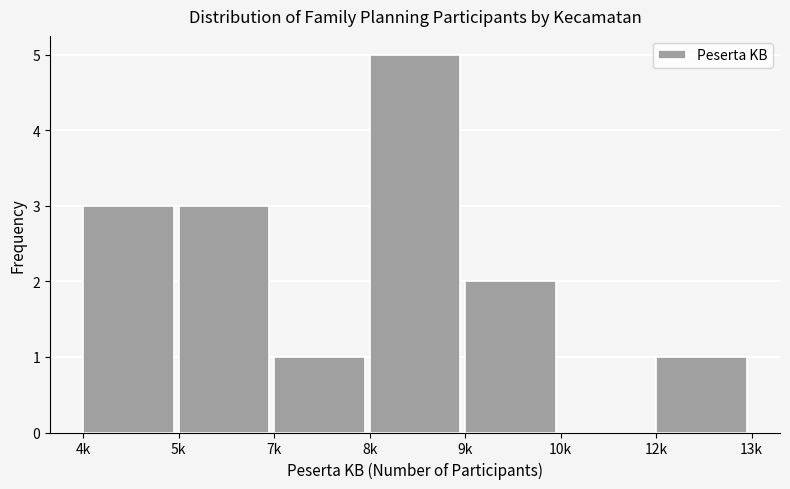

Reading right to left, what are all the values shown in this chart?

12k=1	10k=0	9k=2	8k=5	7k=1	5k=3	4k=3